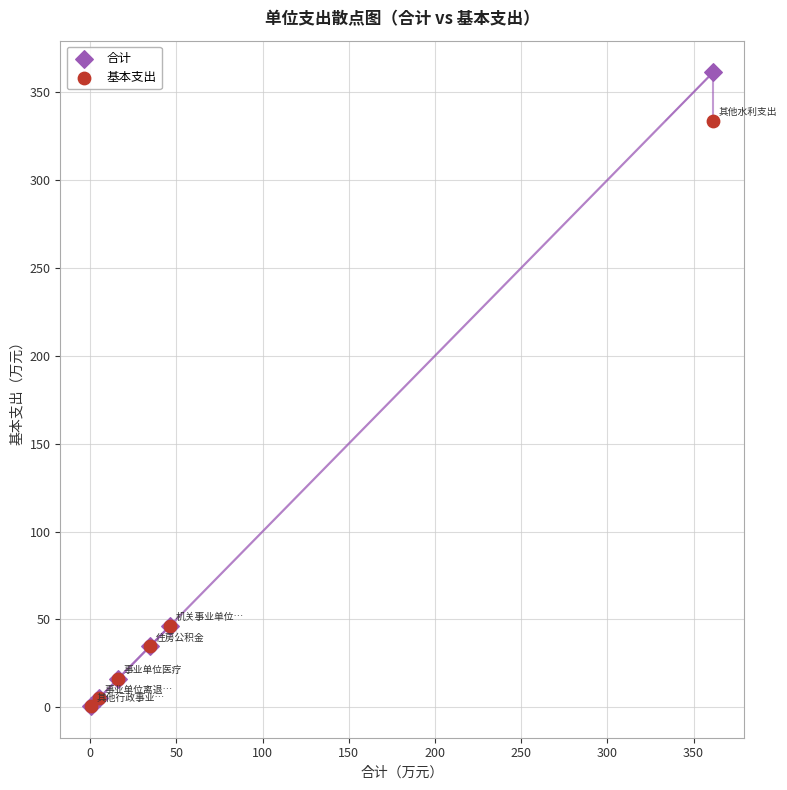

What are all the series names shown in the legend?

合计, 基本支出